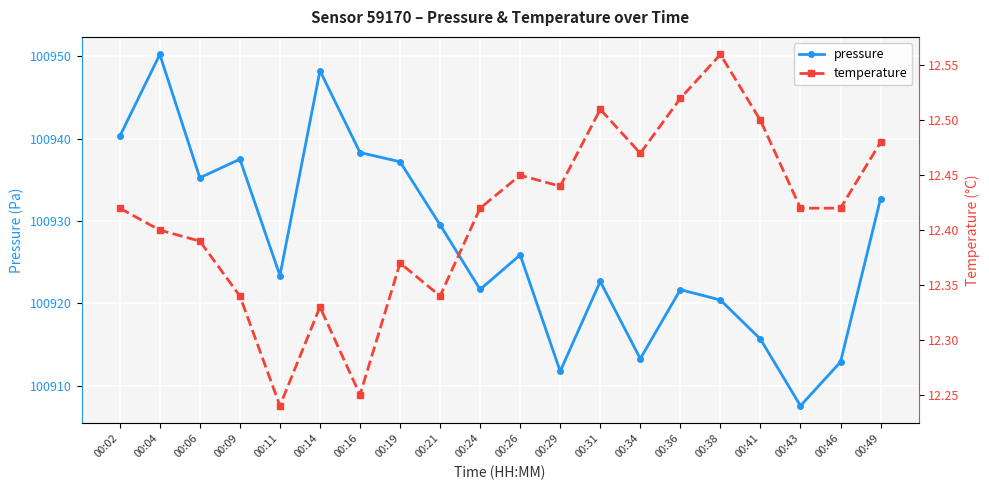

Reading left to right, transcribe all the data shown in this chart.

pressure: 00:02=100940.3	00:04=100950.2	00:06=100935.2	00:09=100937.5	00:11=100923.4	00:14=100948.2	00:16=100938.3	00:19=100937.2	00:21=100929.5	00:24=100921.7	00:26=100925.9	00:29=100911.8	00:31=100922.7	00:34=100913.3	00:36=100921.7	00:38=100920.4	00:41=100915.7	00:43=100907.6	00:46=100912.9	00:49=100932.7
temperature: 00:02=12.4	00:04=12.4	00:06=12.4	00:09=12.3	00:11=12.2	00:14=12.3	00:16=12.2	00:19=12.4	00:21=12.3	00:24=12.4	00:26=12.4	00:29=12.4	00:31=12.5	00:34=12.5	00:36=12.5	00:38=12.6	00:41=12.5	00:43=12.4	00:46=12.4	00:49=12.5